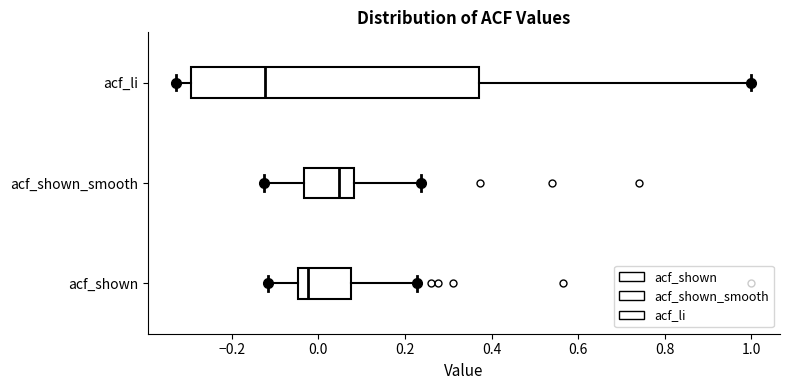

Where is the right edge of the box for acf_shown_smooth on the x-axis? The values are not printed on the chart, so give them approximately, as read against the axis.

0.08